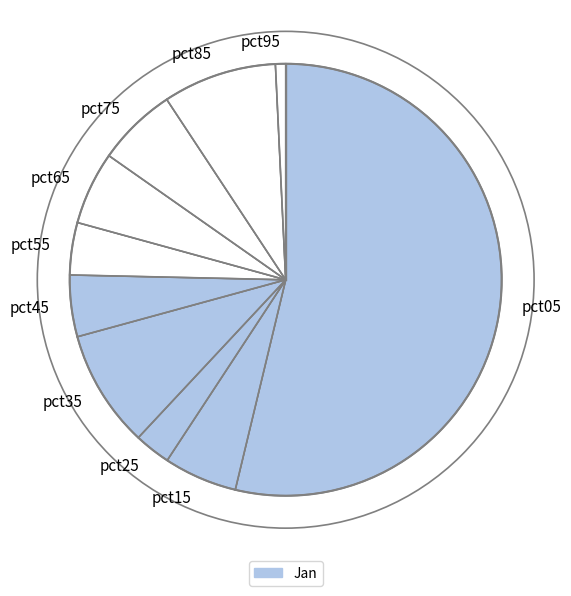

Do pct55 and pct95 together represent more than half of the pie?

No